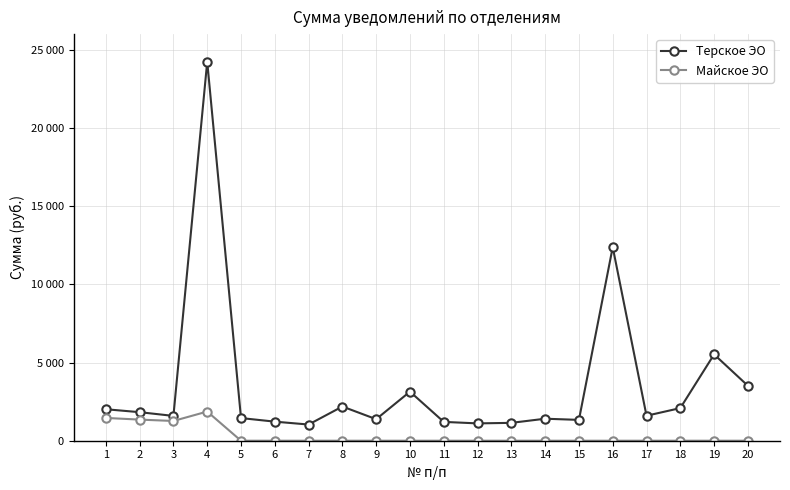

Which category has the highest value across all series?

4